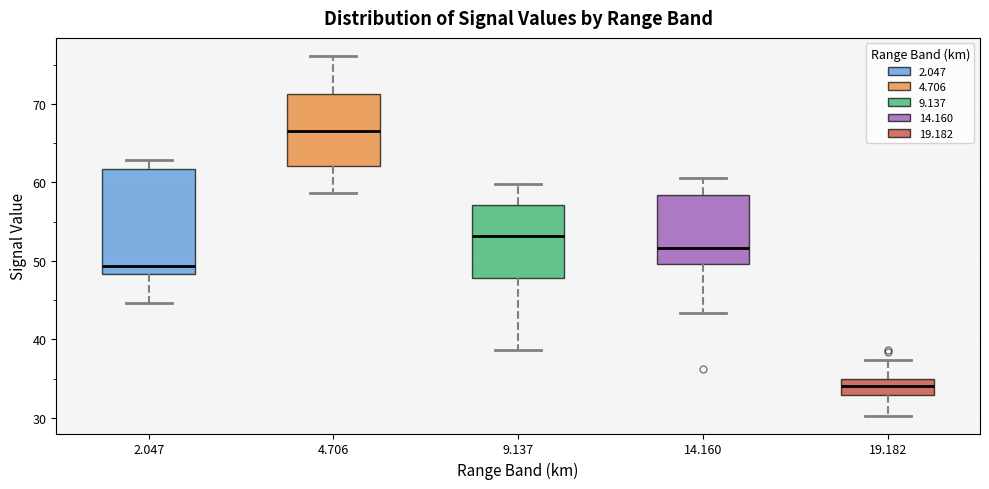

Reading left to right, transcribe this box plot: for each box, give where its median line is, the range the box spans, and where its two whiskers end, as read against the y-axis. The values are not printed on the chart, so give them approximately, as read against the axis.

2.047: median 49, box 48 to 62, whiskers 45 to 63
4.706: median 67, box 62 to 71, whiskers 59 to 76
9.137: median 53, box 48 to 57, whiskers 39 to 60
14.160: median 52, box 50 to 58, whiskers 43 to 61
19.182: median 34, box 33 to 35, whiskers 30 to 37